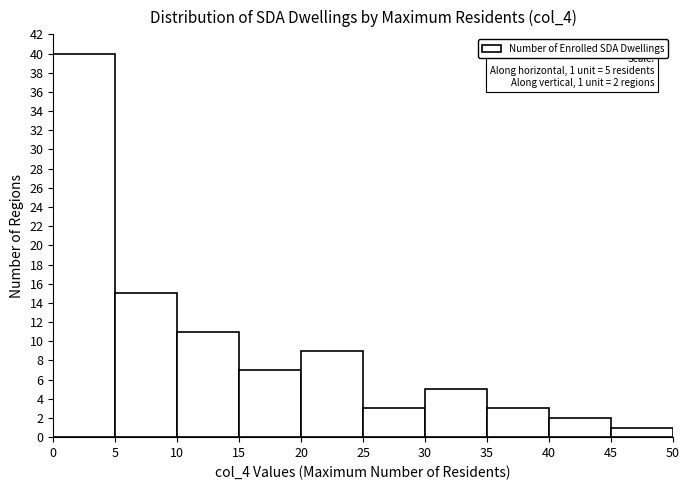

Which range on the x-axis has the tallest bar?

0 to 5